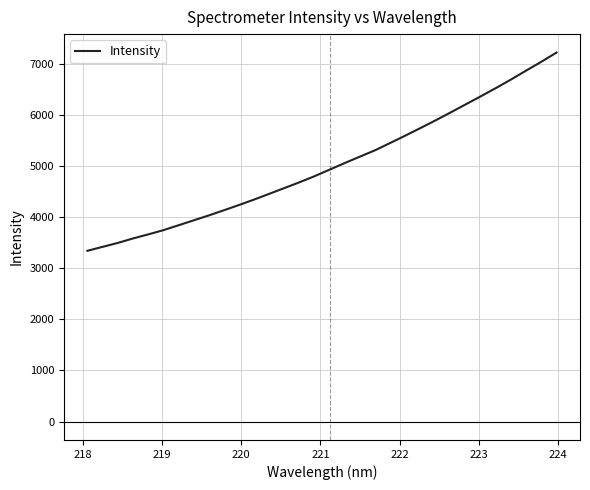

What is the difference between the maximum and minimum values?

3883.1